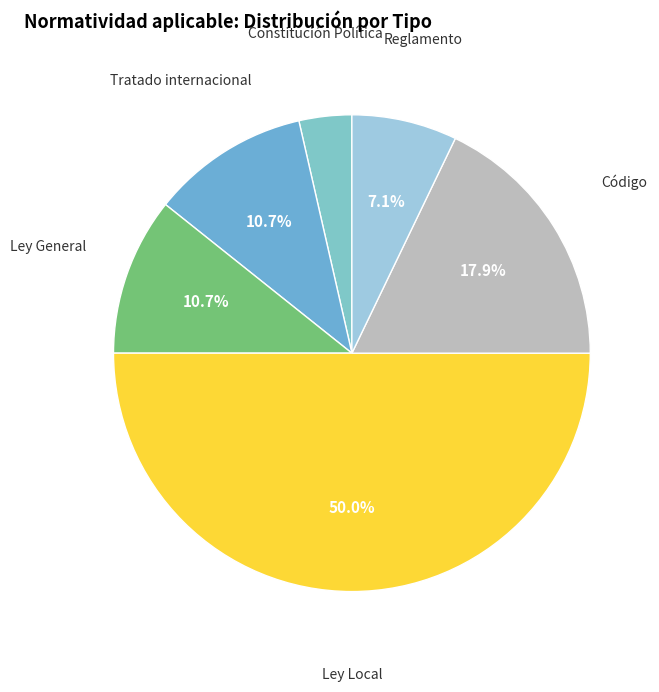

Count the number of slices in the pie.

6